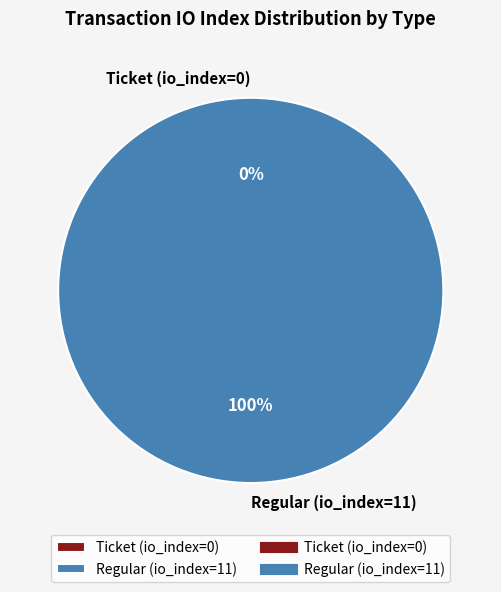

Is there a majority slice in this chart?

Yes